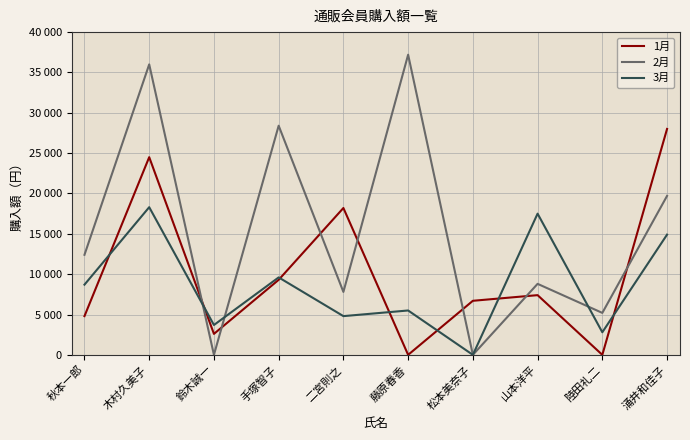

Between which two adjacent categories do 3月 and 1月 first intersect?

秋本一郎 and 木村久美子